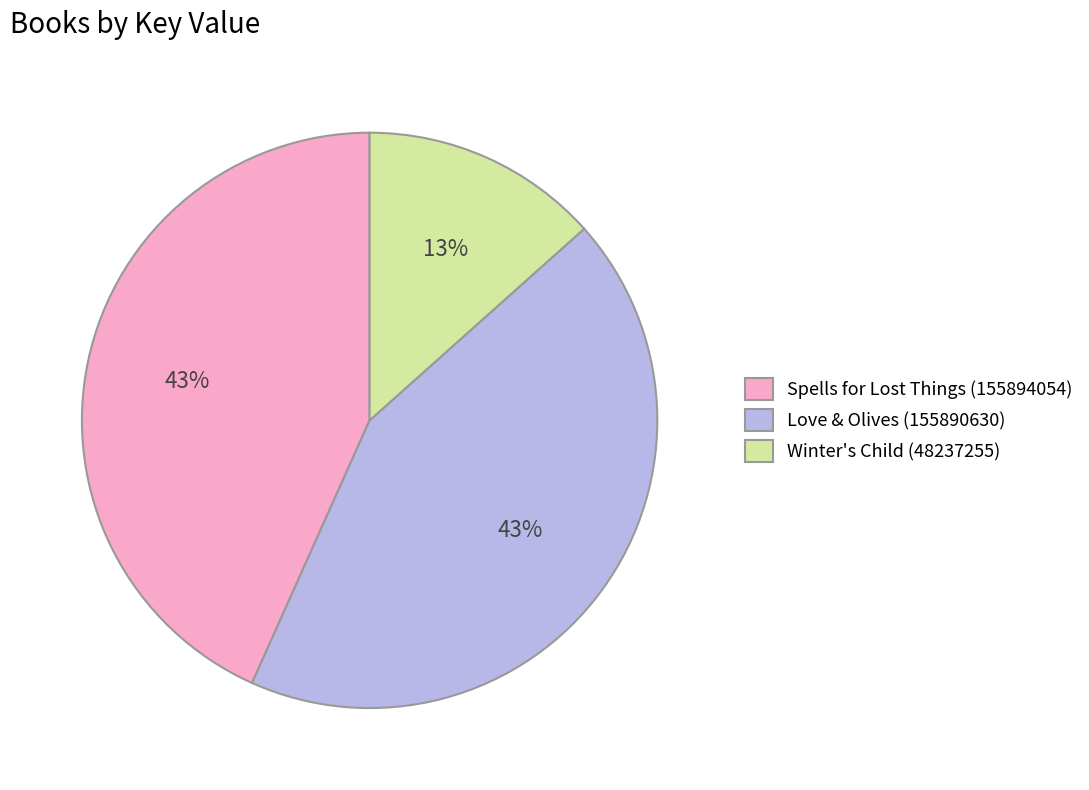

What is the smallest slice in the pie chart?

Winter's Child (48237255)